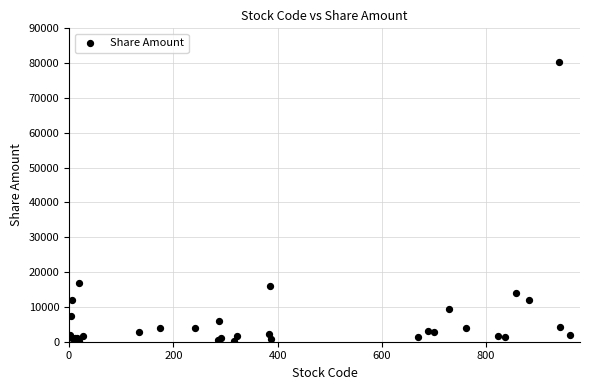

What Y value in the scatter plot is closest to 40175?

17000